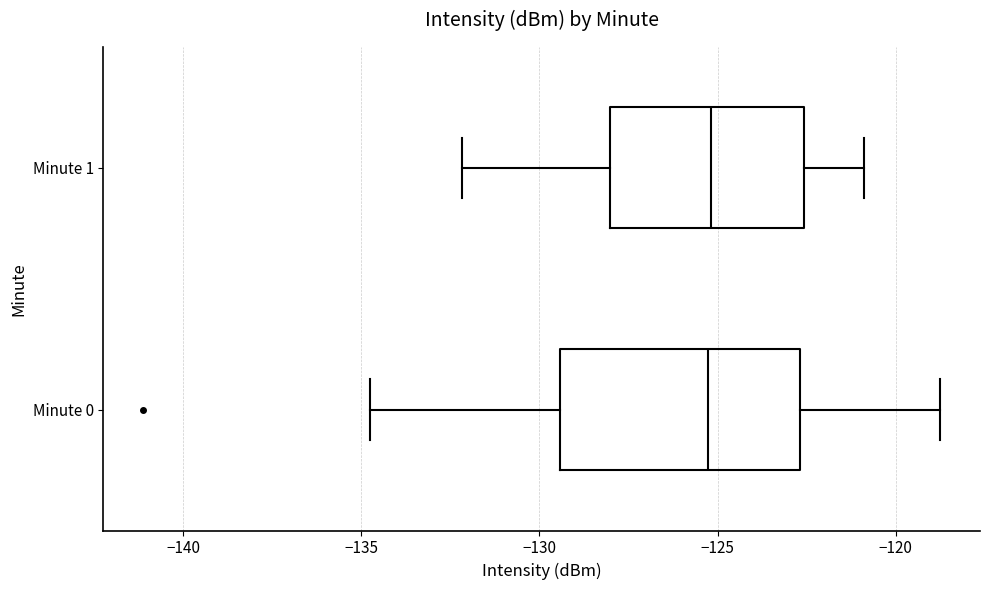

Reading bottom to top, read every box against the x-axis: the position of its median line, the range the box covers, and the ends of its whiskers. The values are not printed on the chart, so give them approximately, as read against the axis.

Minute 0: median -125.5, box -129.5 to -122.5, whiskers -135.0 to -119.0
Minute 1: median -125.0, box -128.0 to -122.5, whiskers -132.0 to -121.0